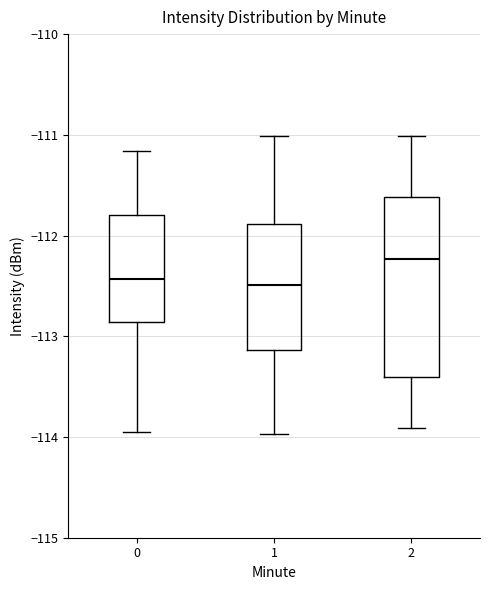

Reading left to right, transcribe this box plot: for each box, give where its median line is, the range the box spans, and where its two whiskers end, as read against the y-axis. The values are not printed on the chart, so give them approximately, as read against the axis.

0: median -112.4, box -112.9 to -111.8, whiskers -114.0 to -111.2
1: median -112.5, box -113.1 to -111.9, whiskers -114.0 to -111.0
2: median -112.2, box -113.4 to -111.6, whiskers -113.9 to -111.0